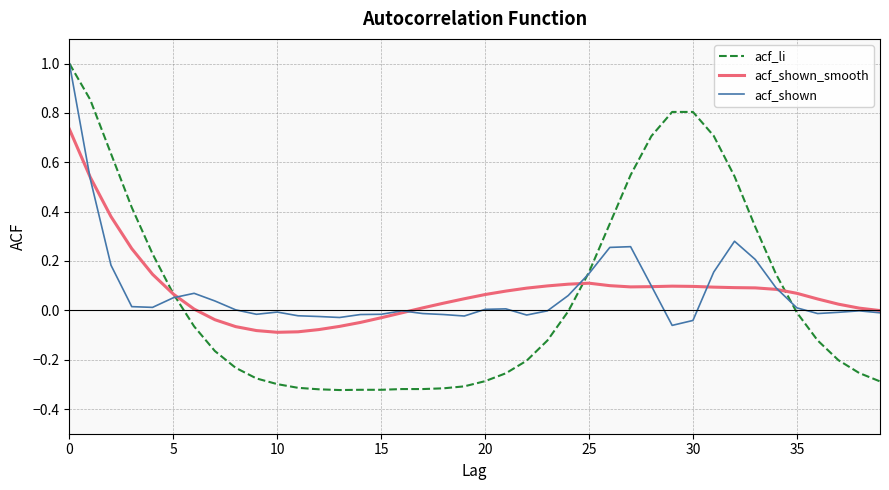

Which series has the largest range (max minus min)?

acf_li